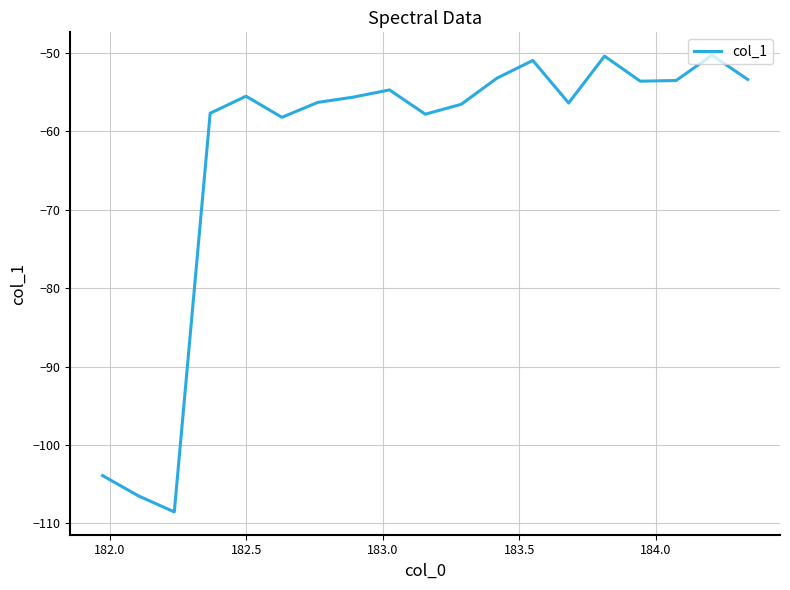

What is the difference between the maximum and minimum values?

58.3